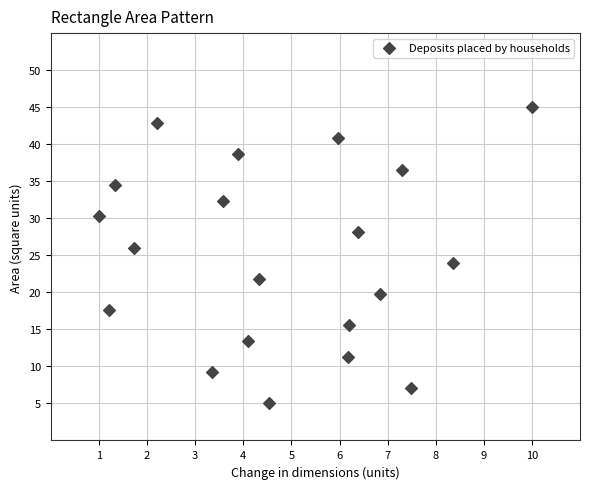

What is the range of X values (max minus min)?

9.0